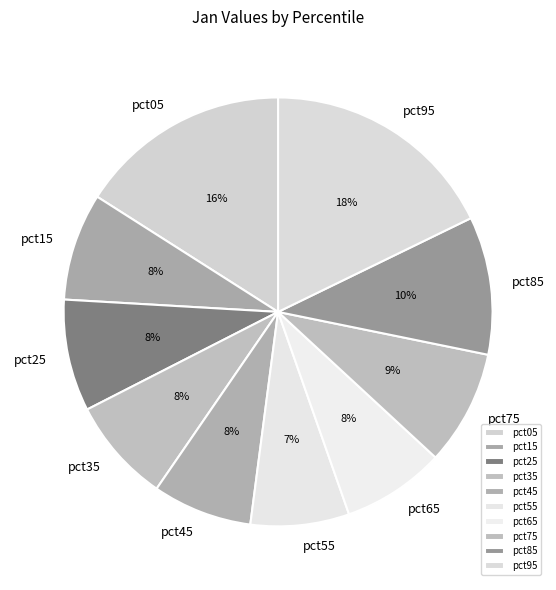

How many segments does this pie chart have?

10